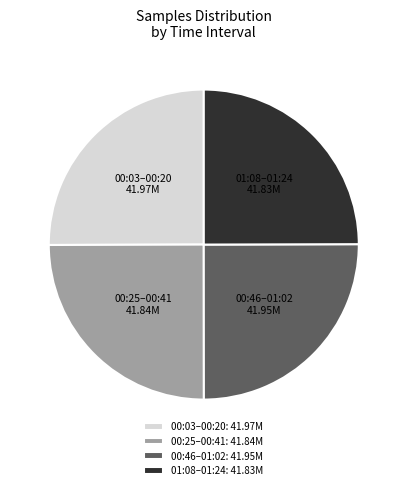

Is there a majority slice in this chart?

No